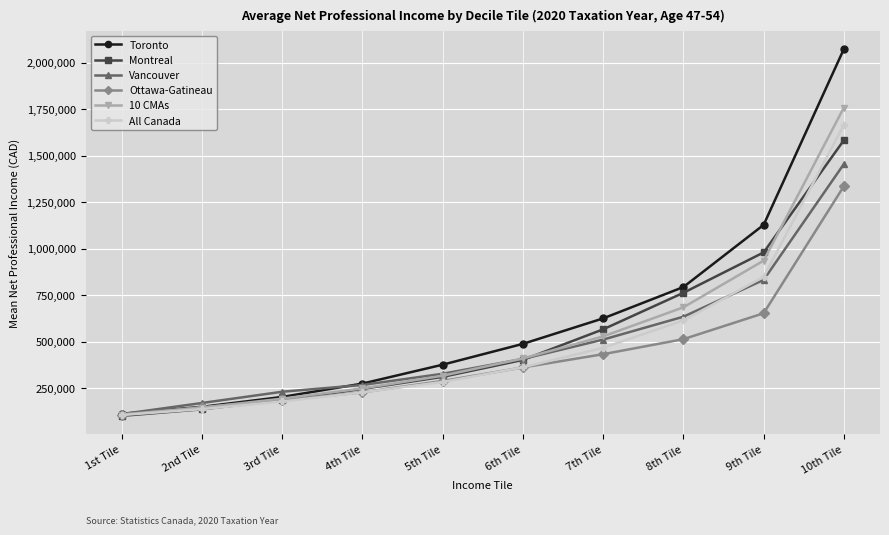

Which series has the widest spread of values?

Toronto